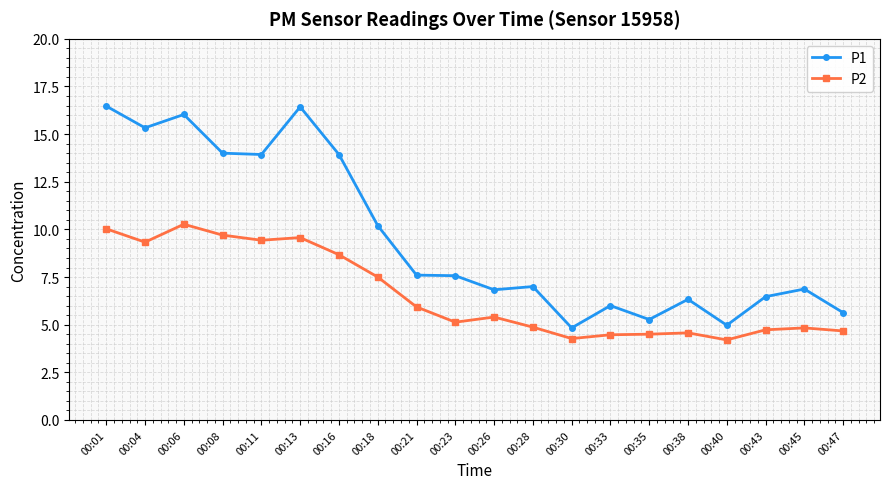

Is the value of P1 at 00:04 greater than the value of P2 at 00:01?

Yes